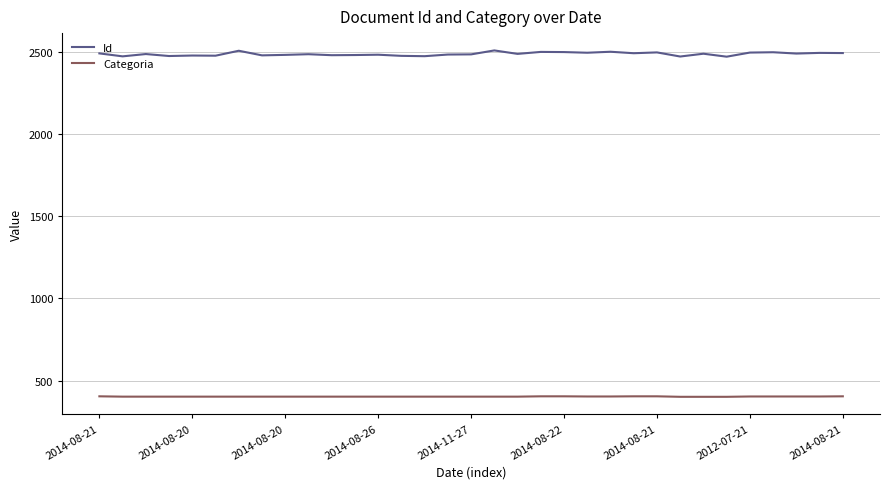

What is the maximum value for Id?

2508